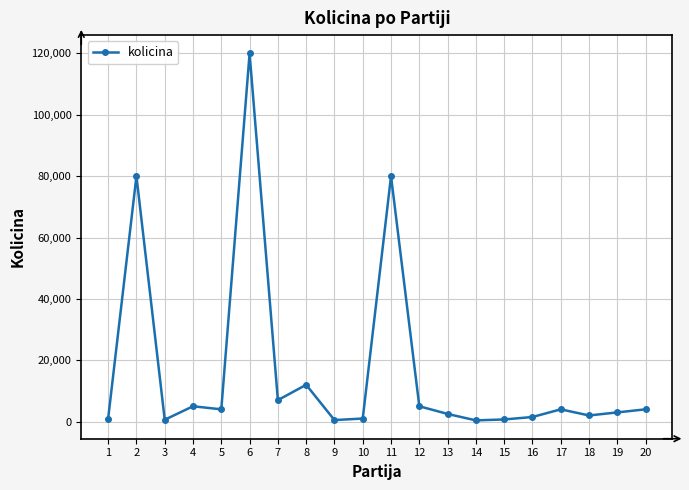

The value at 2 is 113923. True or false?

False